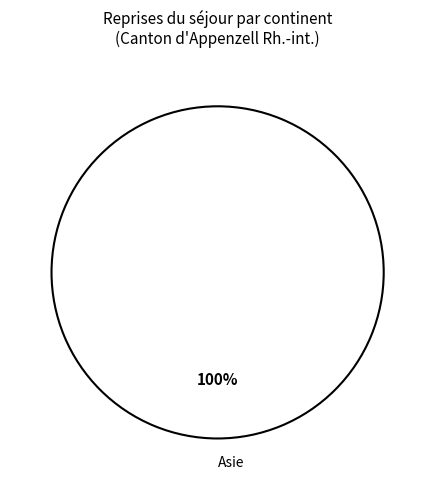

Rank the categories by value from lowest to highest.

Asie